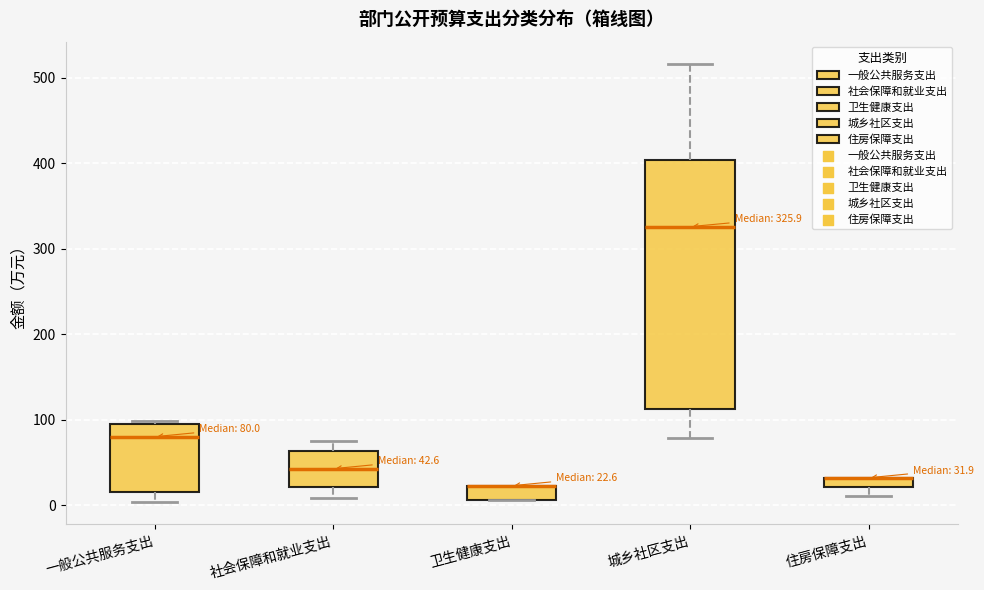

Which box is the tallest, from its lower edge to its upper edge?

城乡社区支出